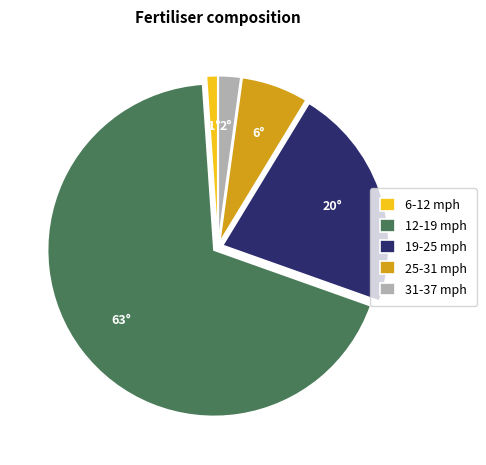

Is there any slice that represents more than half of the pie?

Yes